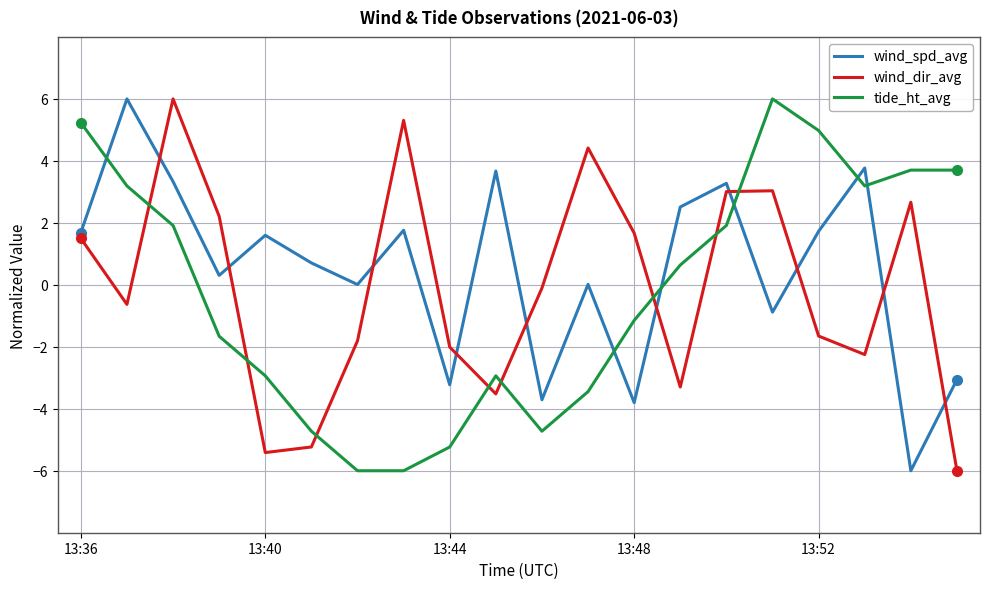

How many intersections are there between tide_ht_avg and wind_spd_avg?

6